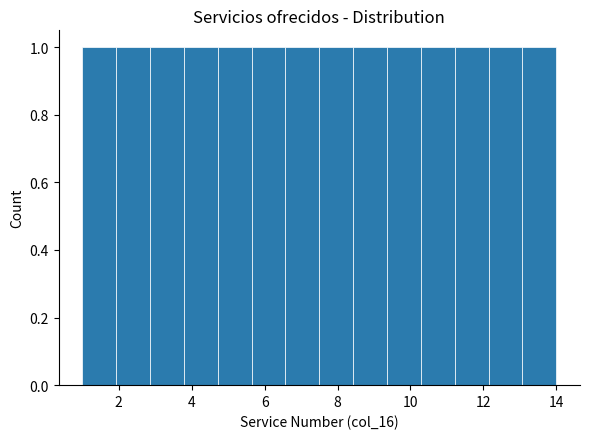

How tall is the bar that spans 8.4 to 9.4 on the x-axis? Neither the bar edges nor the heights are printed on the chart, so give them approximately, as read against the axes.

1